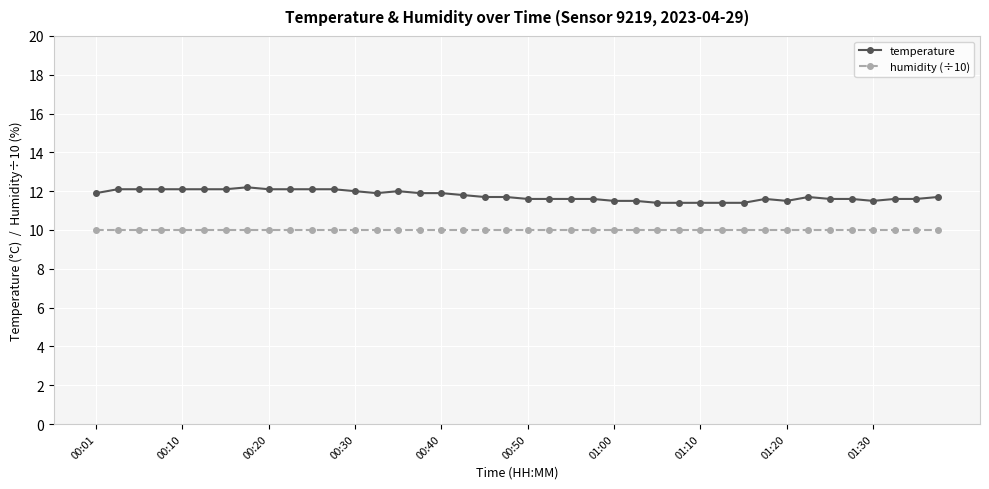

What is the difference between the maximum and minimum values in the temperature series?

0.8